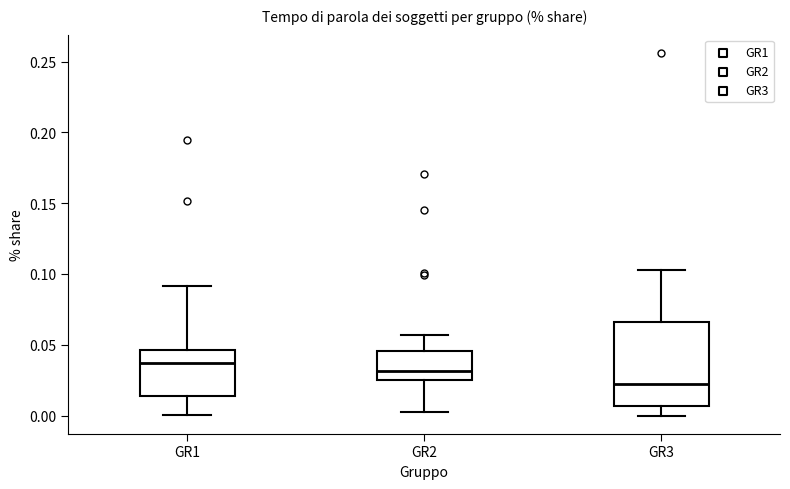

Reading left to right, read every box against the y-axis: the position of its median line, the range the box covers, and the ends of its whiskers. The values are not printed on the chart, so give them approximately, as read against the axis.

GR1: median 0.035, box 0.015 to 0.045, whiskers 0.000 to 0.090
GR2: median 0.030, box 0.025 to 0.045, whiskers 0.005 to 0.055
GR3: median 0.025, box 0.005 to 0.065, whiskers 0.000 to 0.105